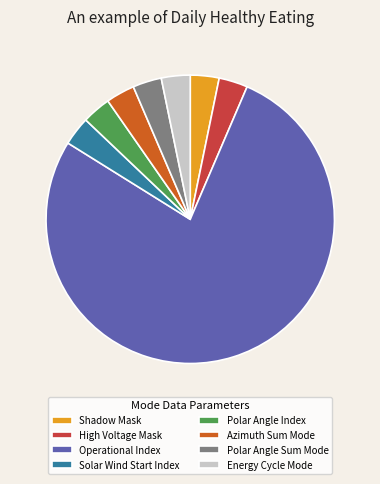

Combined, do Operational Index and Solar Wind Start Index account for over 50%?

Yes